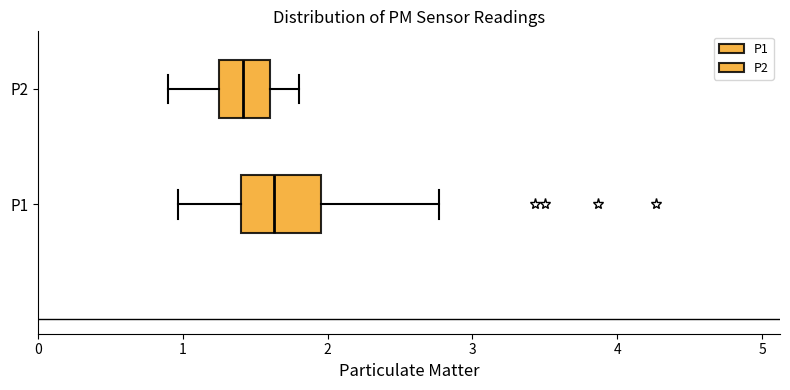

Reading bottom to top, transcribe this box plot: for each box, give where its median line is, the range the box spans, and where its two whiskers end, as read against the x-axis. The values are not printed on the chart, so give them approximately, as read against the axis.

P1: median 1.6, box 1.4 to 2.0, whiskers 1.0 to 2.8
P2: median 1.4, box 1.3 to 1.6, whiskers 0.9 to 1.8